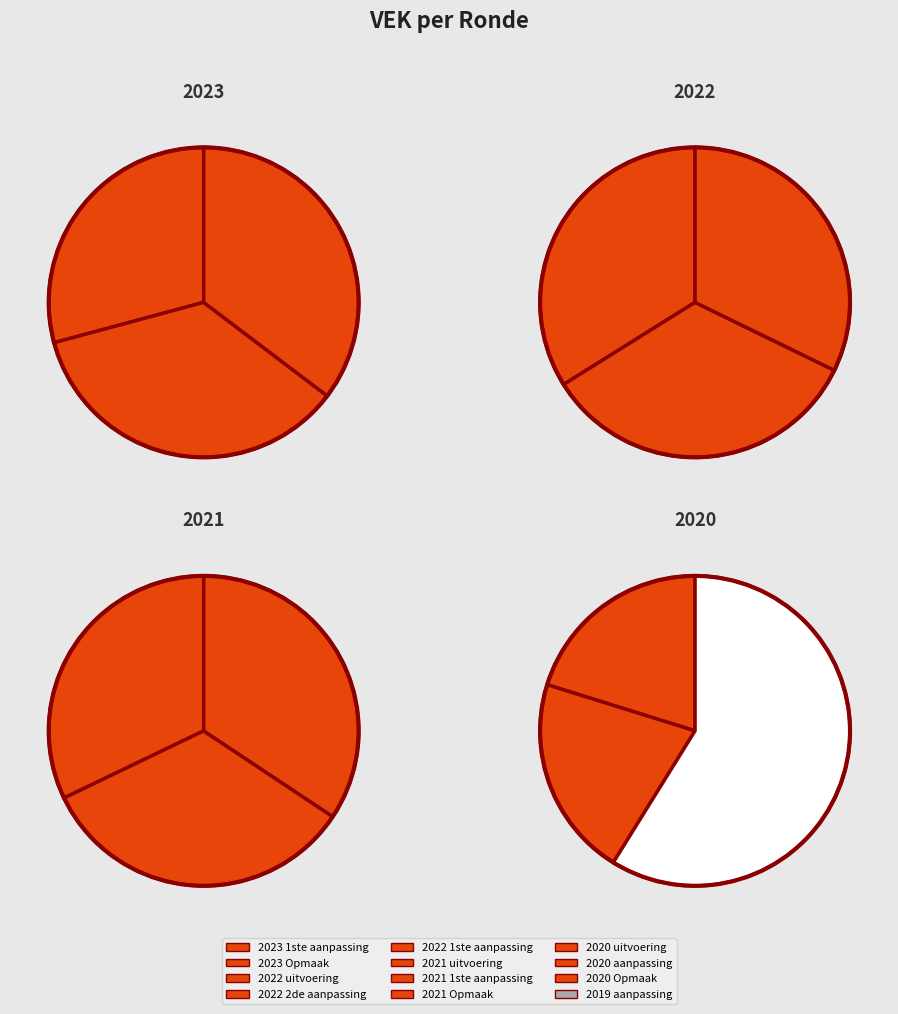

Rank the categories by value from highest to lowest.

2023 Opmaak, 2022 uitvoering, 2023 1ste aanpassing, 2019 aanpassing, 2020 uitvoering, 2021 Opmaak, 2021 1ste aanpassing, 2022 2de aanpassing, 2022 1ste aanpassing, 2021 uitvoering, 2020 Opmaak, 2020 aanpassing